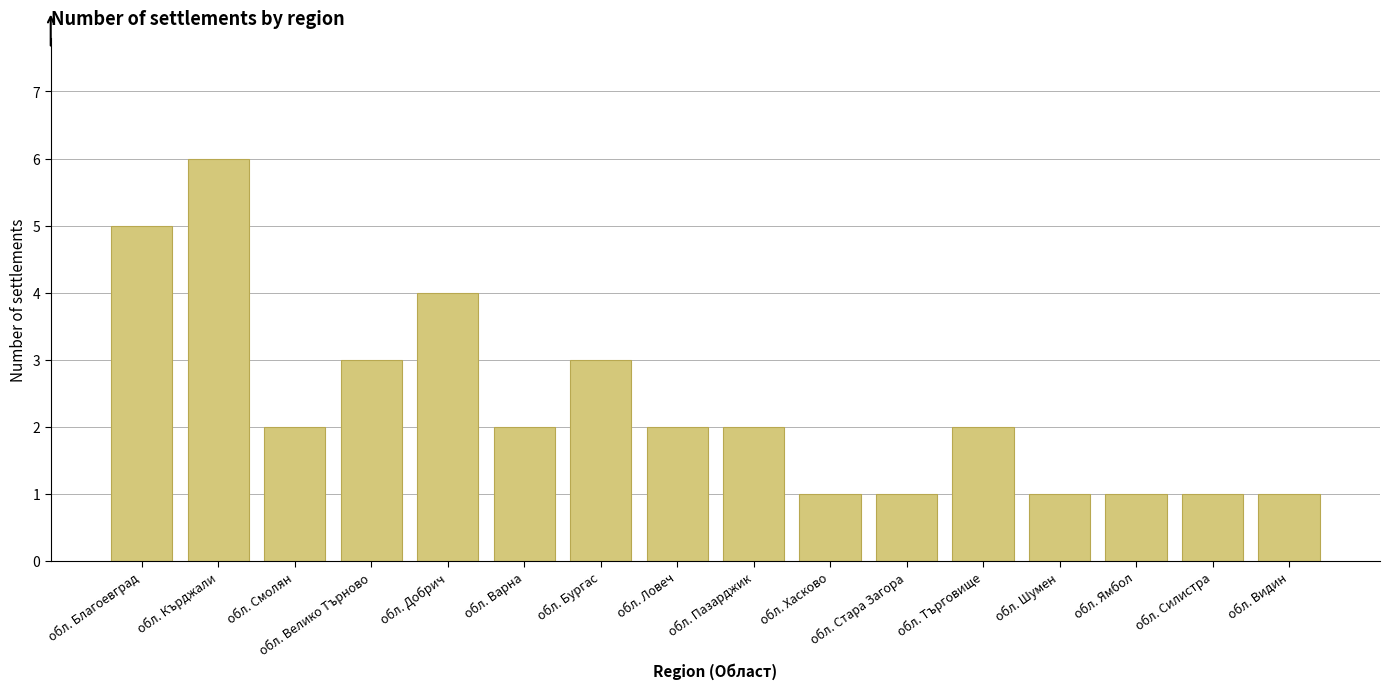

Reading left to right, extract all data points from this chart.

5	6	2	3	4	2	3	2	2	1	1	2	1	1	1	1